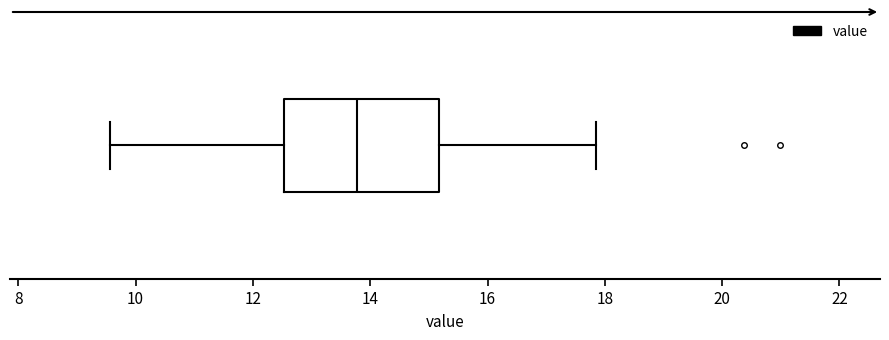

Transcribe this box plot: give where the median line is, the range the box spans, and where the two whiskers end, as read against the x-axis. The values are not printed on the chart, so give them approximately, as read against the axis.

median 13.8, box 12.6 to 15.2, whiskers 9.6 to 17.8